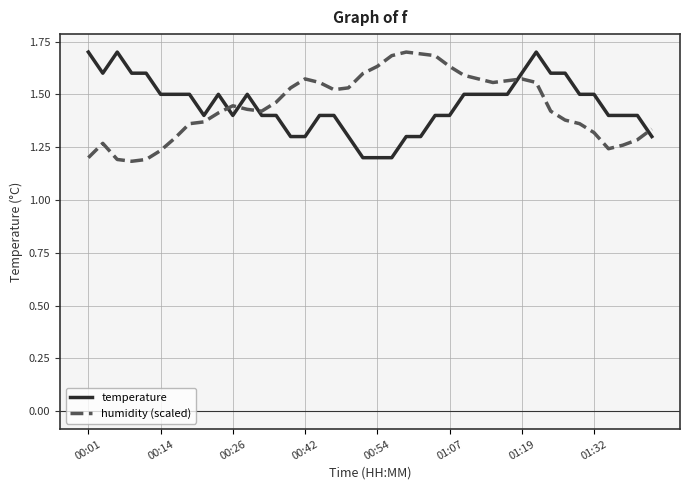

Does the chart display data point markers on the line(s)?

No